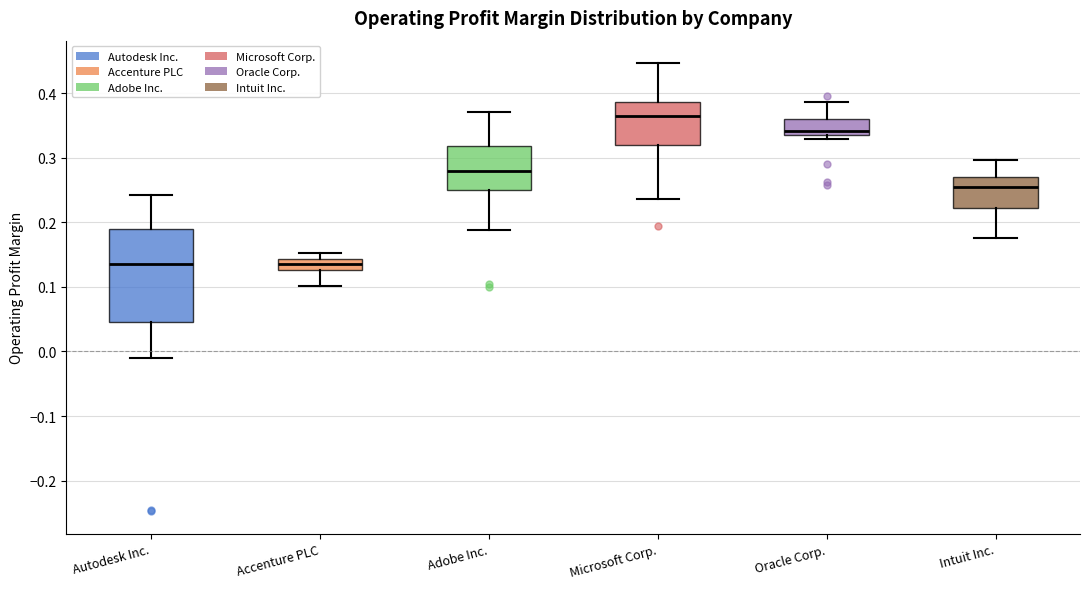

Reading left to right, read every box against the y-axis: the position of its median line, the range the box covers, and the ends of its whiskers. The values are not printed on the chart, so give them approximately, as read against the axis.

Autodesk Inc.: median 0.14, box 0.05 to 0.19, whiskers -0.01 to 0.24
Accenture PLC: median 0.13 (inside the box), box 0.13 to 0.14, whiskers 0.10 to 0.15
Adobe Inc.: median 0.28, box 0.25 to 0.32, whiskers 0.19 to 0.37
Microsoft Corp.: median 0.36, box 0.32 to 0.39, whiskers 0.24 to 0.45
Oracle Corp.: median 0.34 (just above the box's lower edge), box 0.34 to 0.36, whiskers 0.33 to 0.39
Intuit Inc.: median 0.25, box 0.22 to 0.27, whiskers 0.18 to 0.30